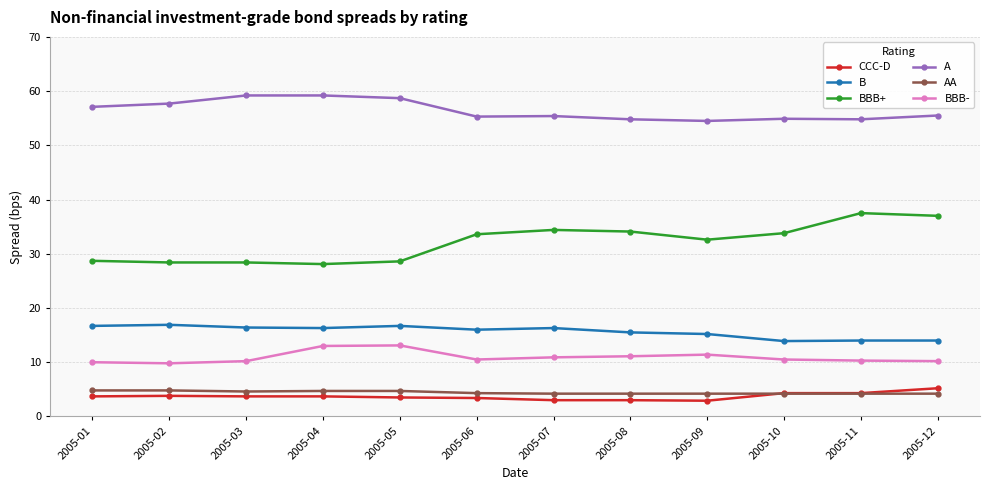

Is the value of BBB- at 2005-11 greater than the value of CCC-D at 2005-02?

Yes